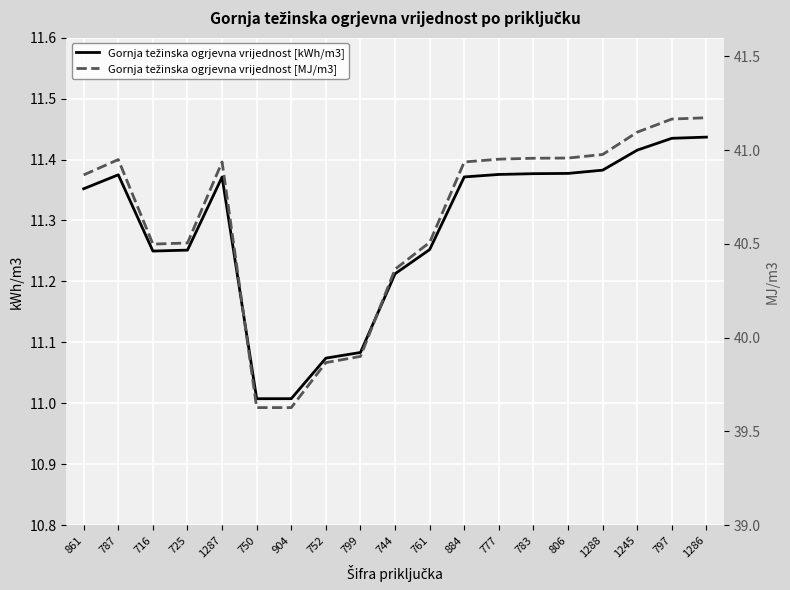

Which series changed the most between 716 and 725?

Gornja težinska ogrjevna vrijednost [MJ/m3]